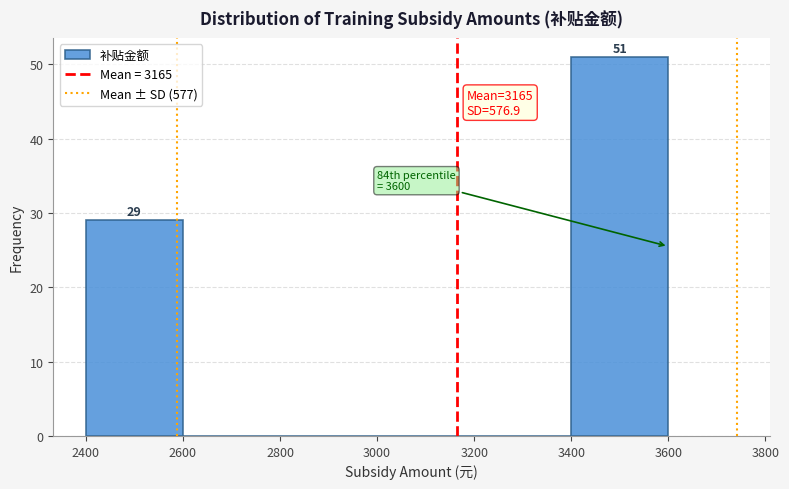

Over which range of the x-axis is the bar tallest?

3400 to 3600